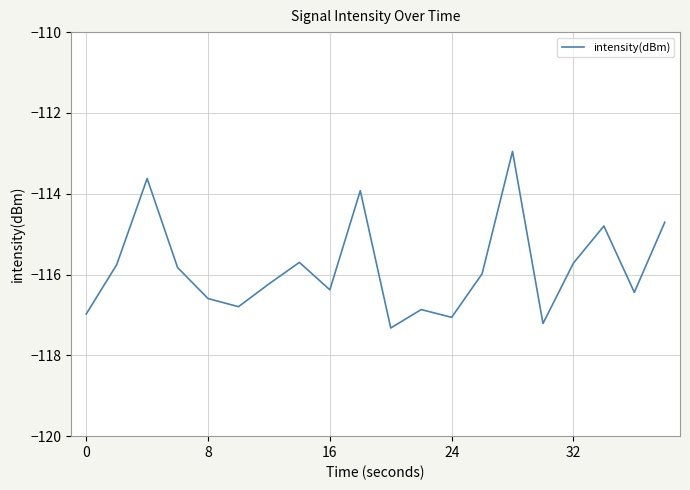

What is the difference between the maximum and minimum values?

4.4